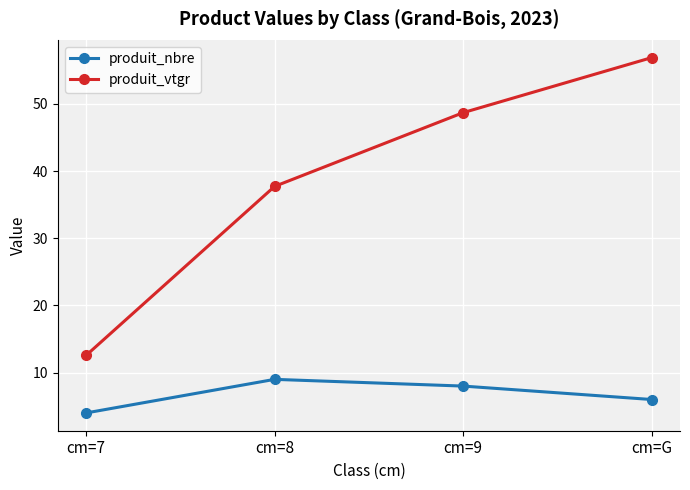

True or false: produit_nbre and produit_vtgr intersect in this chart.

False